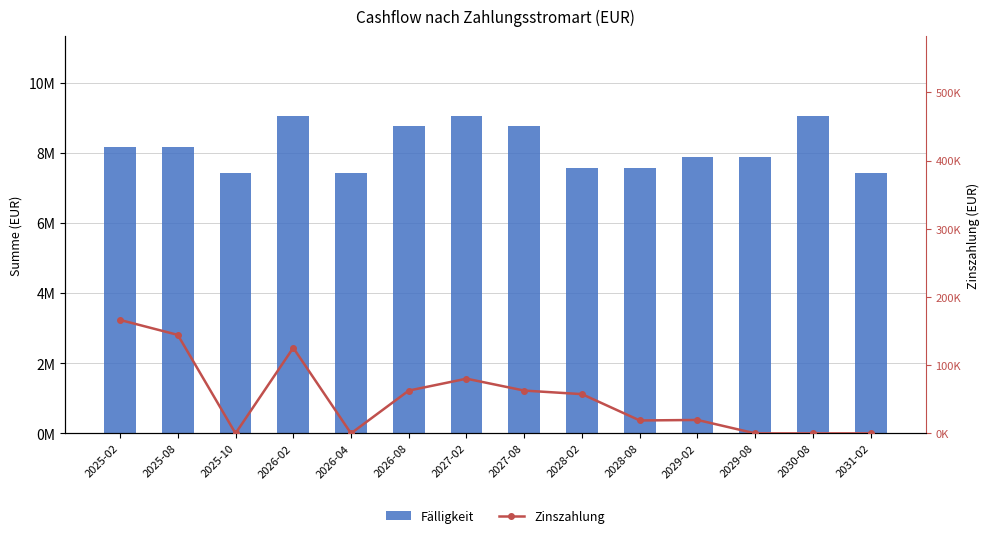

How many Zinszahlung values are between 0 and 80215?

11